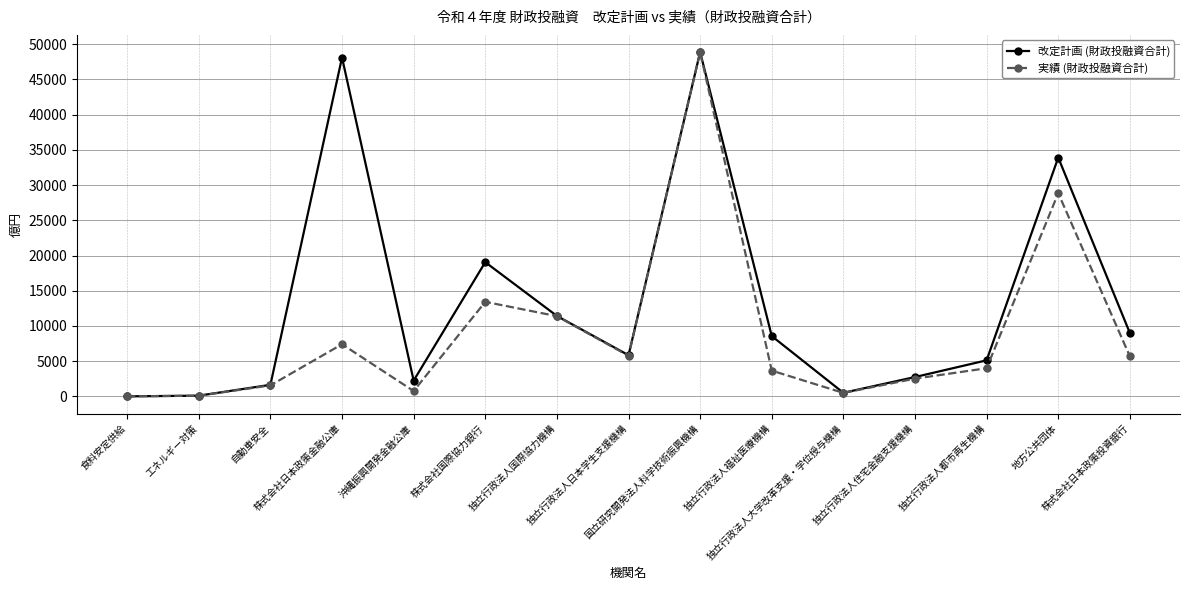

How many interior local peaks does the 改定計画 (財政投融資合計) series have?

4